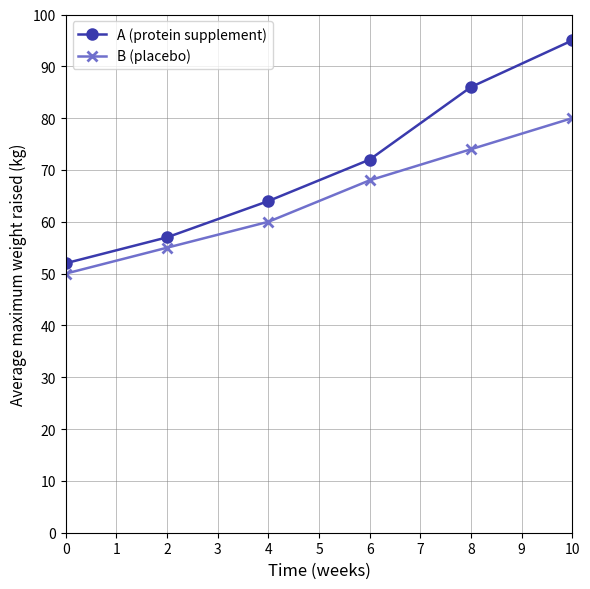

What is the value of the B (placebo) point at the 6th from the left?

80